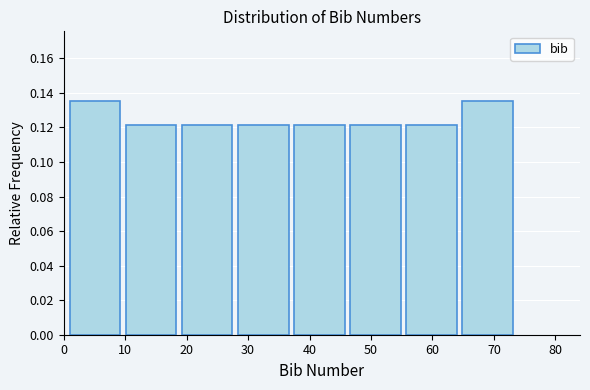

Reading left to right, list every bar in this chart as the range it spans on the x-axis followed by its height. Neither the bar edges nor the heights are printed on the chart, so give them approximately, as read against the axes.

1 to 10: 0.136
10 to 19: 0.122
19 to 28: 0.122
28 to 38: 0.122
38 to 47: 0.122
47 to 56: 0.122
56 to 65: 0.122
65 to 74: 0.136